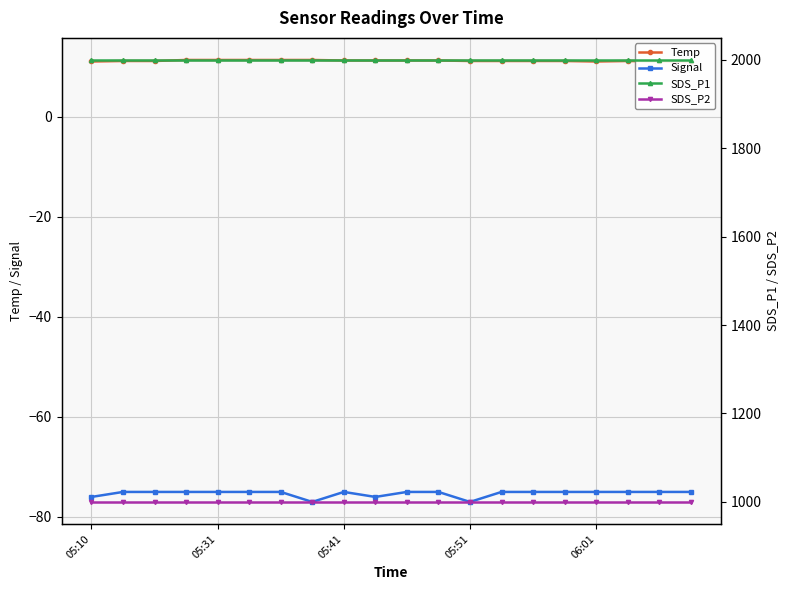

What is the sum of the Signal values at 11 and 9?

-151.0